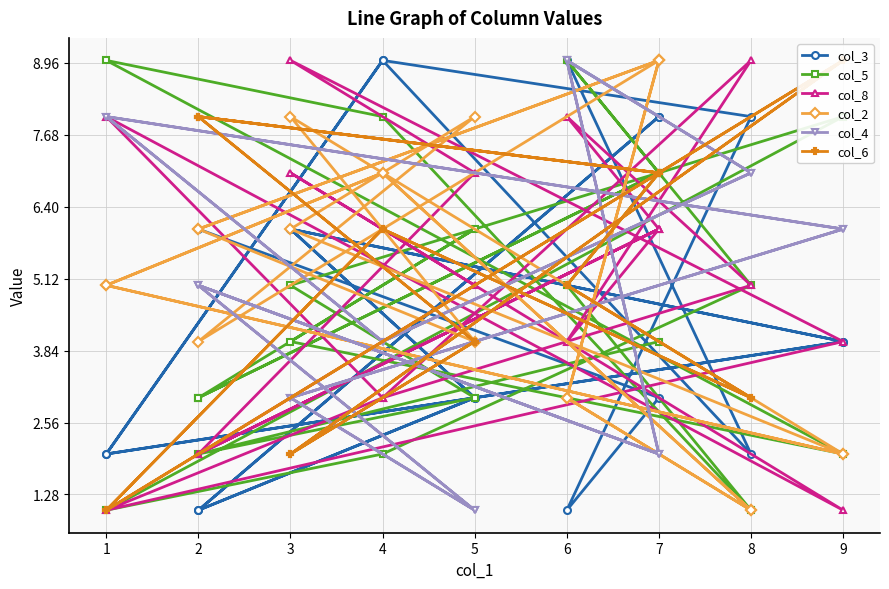

After their last crossing, which series has the higher values: col_6 or col_3?

col_6